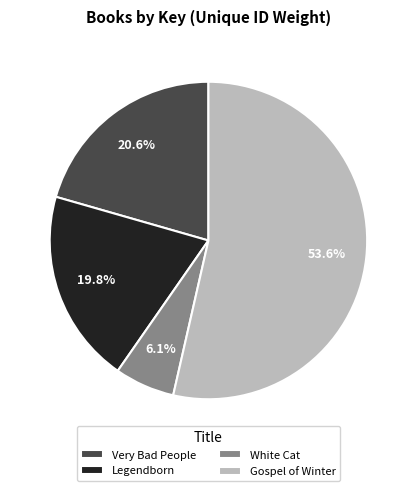

What is the smallest slice in the pie chart?

White Cat